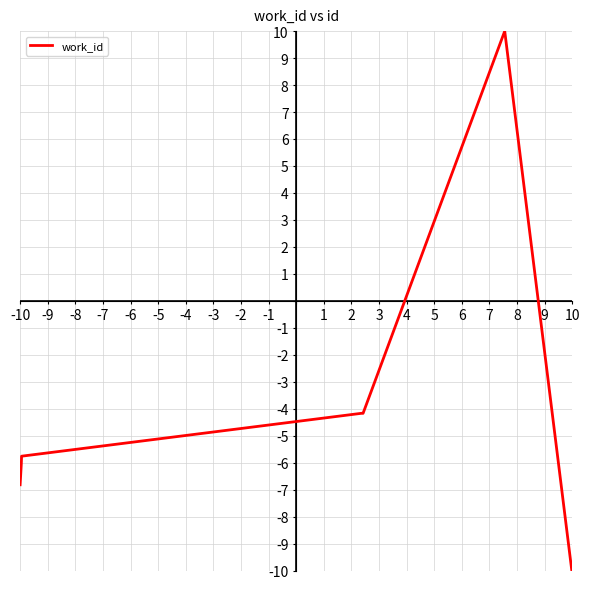

How many values are below -4?

9